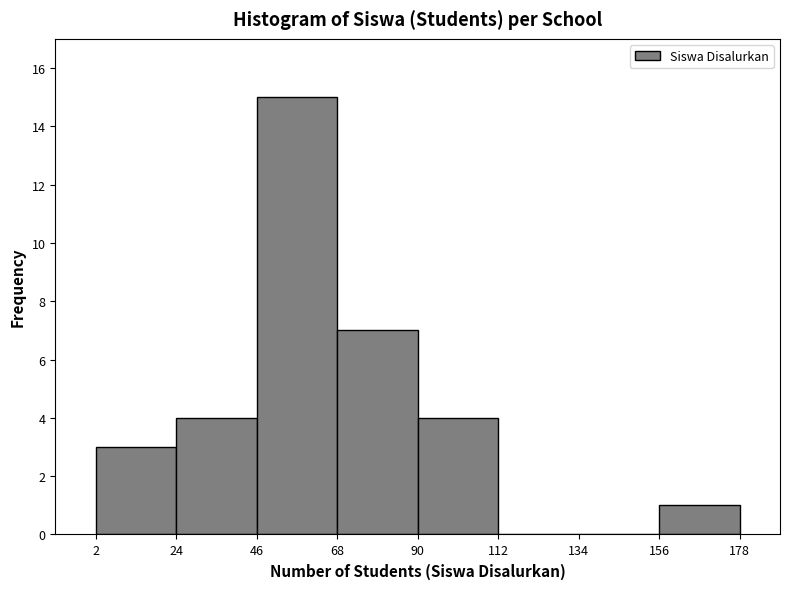

Reading left to right, transcribe this chart: for each bar, give the range it covers on the x-axis and its height. The values are not printed on the chart, so give them approximately, as read against the axis.

2 to 24: 3
24 to 46: 4
46 to 68: 15
68 to 90: 7
90 to 112: 4
112 to 134: 0
134 to 156: 0
156 to 178: 1